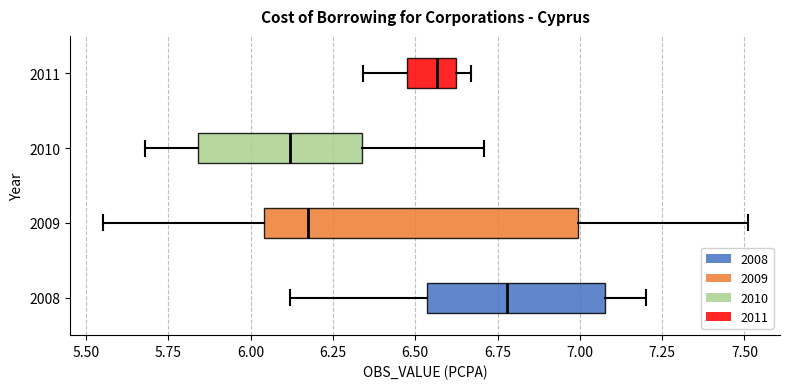

Reading bottom to top, transcribe this box plot: for each box, give where its median line is, the range the box spans, and where its two whiskers end, as read against the x-axis. The values are not printed on the chart, so give them approximately, as read against the axis.

2008: median 6.80, box 6.55 to 7.10, whiskers 6.10 to 7.20
2009: median 6.20, box 6.05 to 7.00, whiskers 5.55 to 7.50
2010: median 6.10, box 5.85 to 6.35, whiskers 5.70 to 6.70
2011: median 6.55, box 6.50 to 6.65, whiskers 6.35 to 6.65 (just right of the box's right edge)